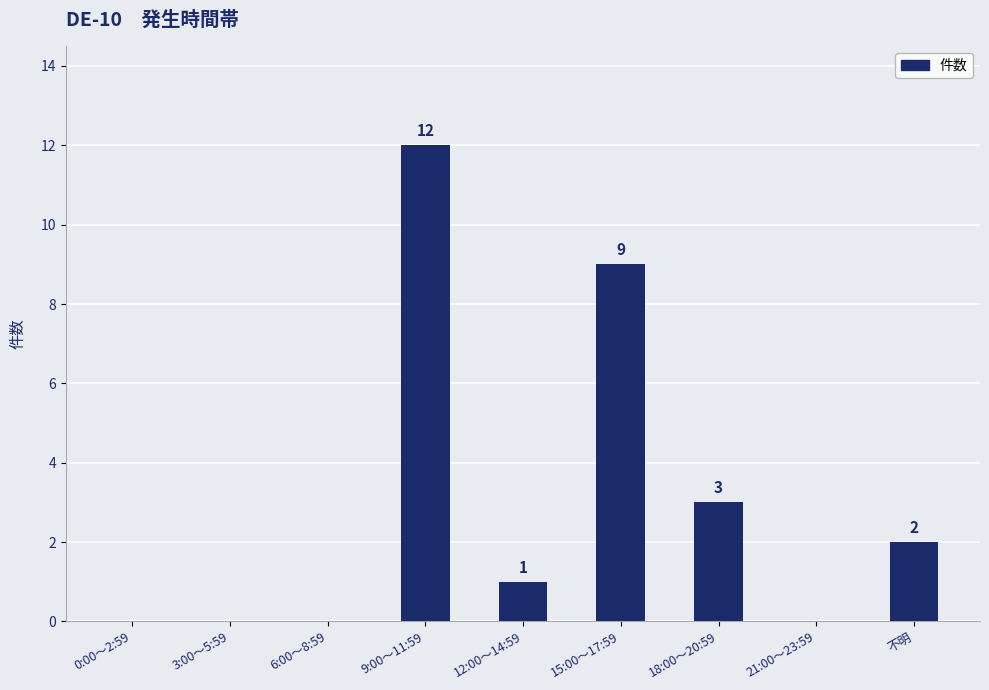

Which category has the highest value across all series?

9:00～11:59